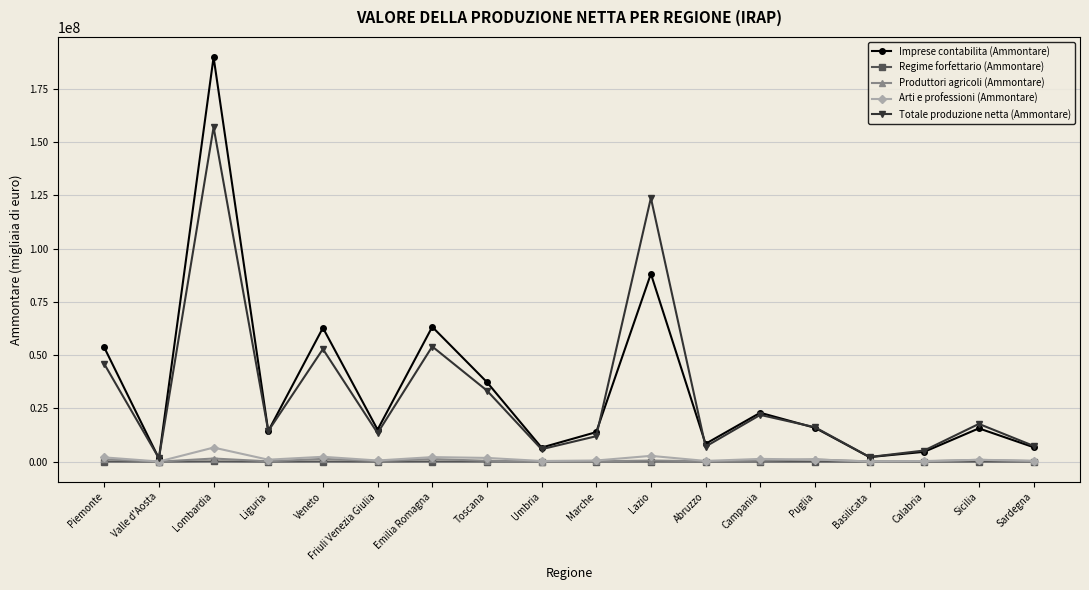

What is the label of the 14th point from the left?

Puglia